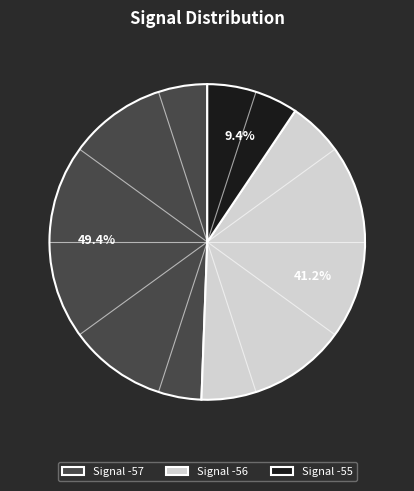

Does Signal -57 represent more than half of the total?

No